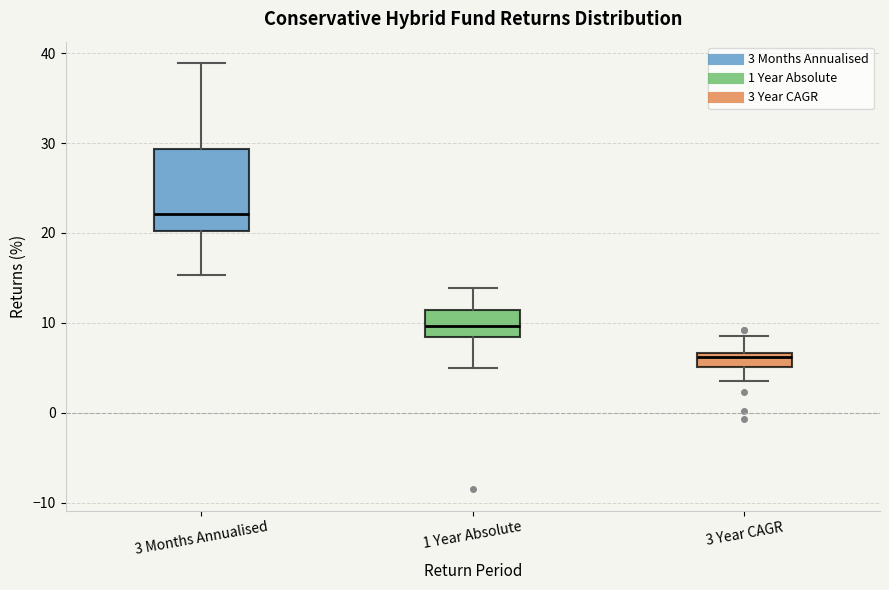

Reading left to right, read every box against the y-axis: the position of its median line, the range the box covers, and the ends of its whiskers. The values are not printed on the chart, so give them approximately, as read against the axis.

3 Months Annualised: median 22, box 20 to 29, whiskers 15 to 39
1 Year Absolute: median 10, box 8 to 11, whiskers 5 to 14
3 Year CAGR: median 6, box 5 to 7, whiskers 3 to 9